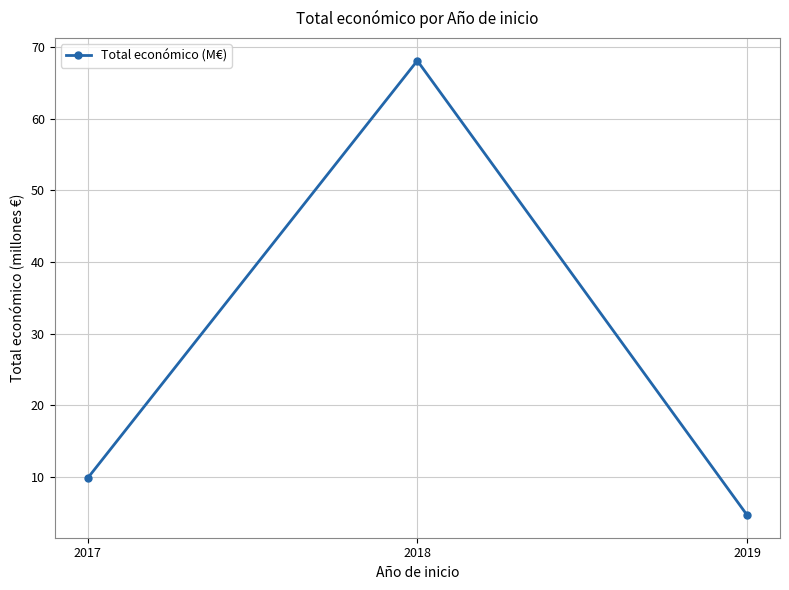

Reading right to left, transcribe all the data shown in this chart.

4.7	68.1	9.8